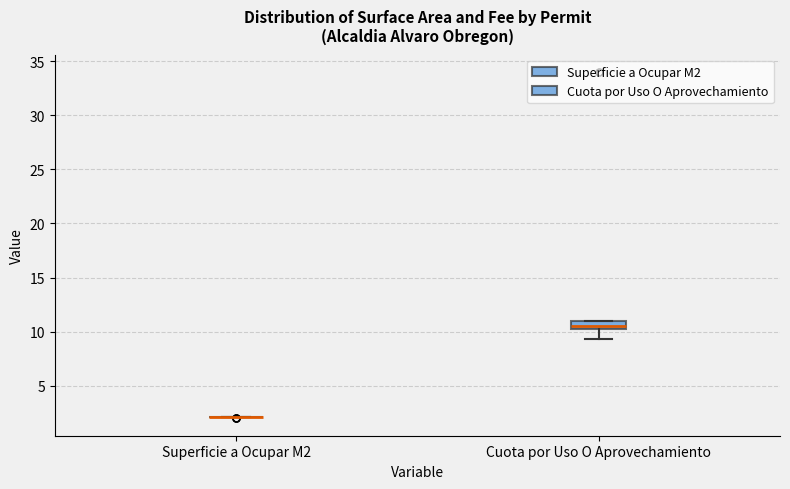

Comparing the boxes themselves (not the whiskers), which one is the tallest?

Cuota por Uso O Aprovechamiento